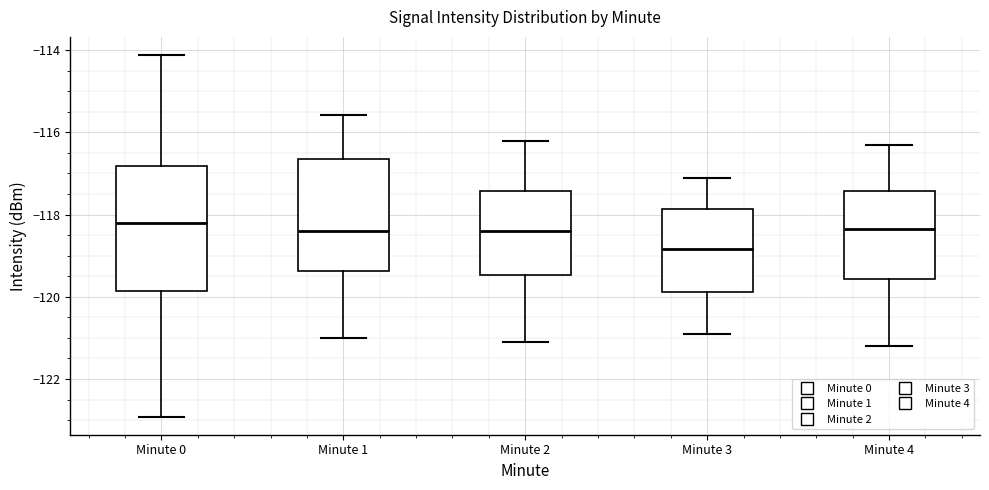

Where does the median line of the box for Minute 0 sit on the y-axis? The values are not printed on the chart, so give them approximately, as read against the axis.

-118.2